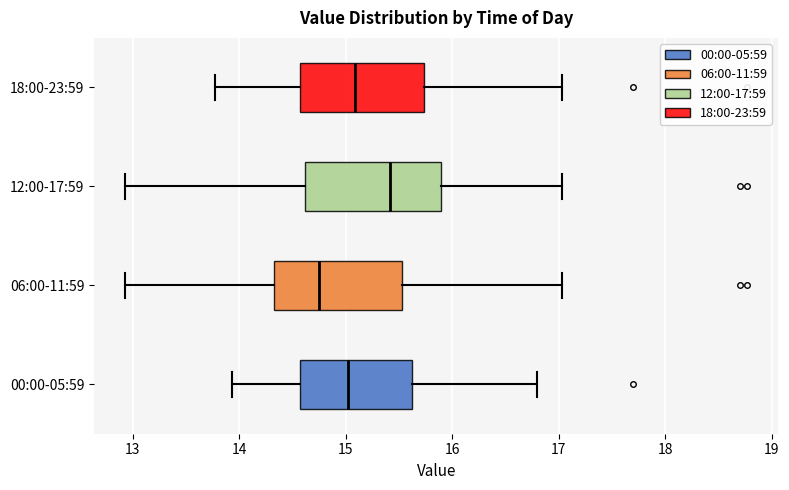

Reading bottom to top, read every box against the x-axis: the position of its median line, the range the box covers, and the ends of its whiskers. The values are not printed on the chart, so give them approximately, as read against the axis.

00:00-05:59: median 15.0, box 14.6 to 15.6, whiskers 13.9 to 16.8
06:00-11:59: median 14.8, box 14.3 to 15.5, whiskers 12.9 to 17.0
12:00-17:59: median 15.4, box 14.6 to 15.9, whiskers 12.9 to 17.0
18:00-23:59: median 15.1, box 14.6 to 15.7, whiskers 13.8 to 17.0